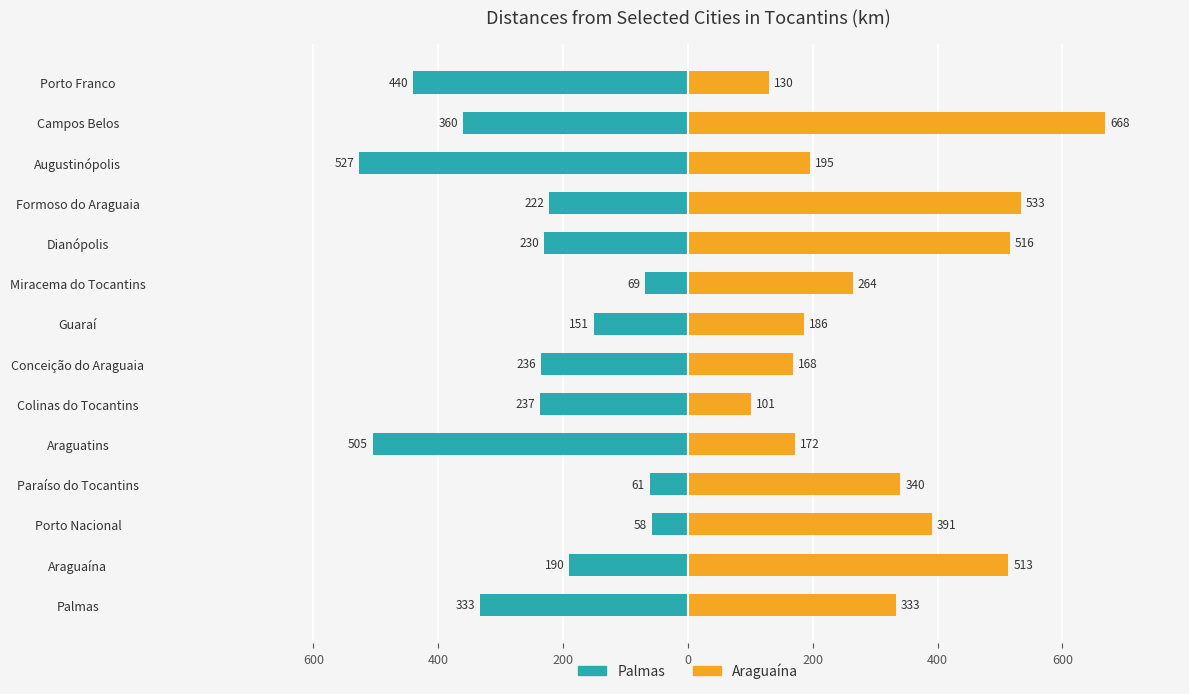

How many series are shown in this chart?

2